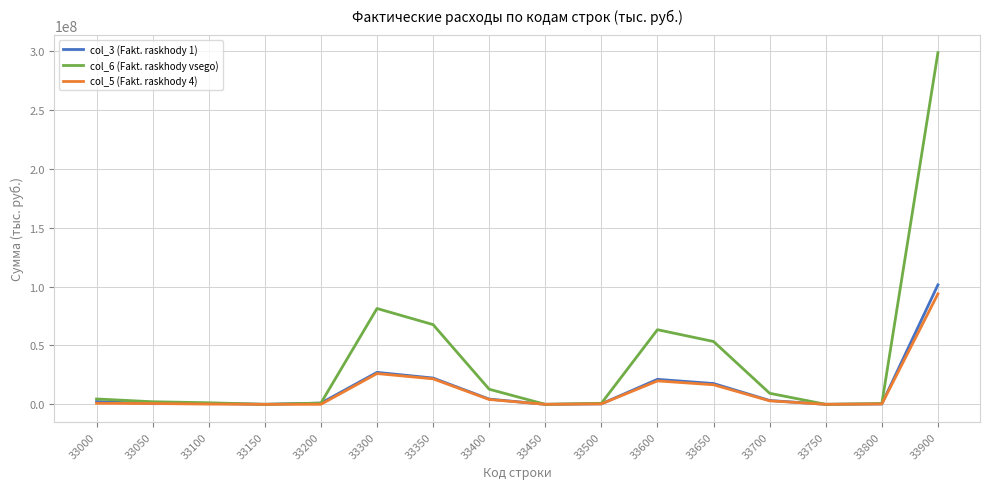

At which category is the sum across all series the highest?

33900